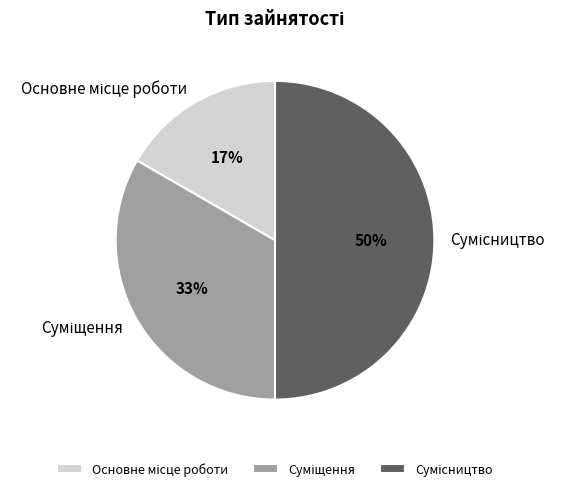

To the nearest percent, what is the difference between the largest and smallest slice percentages?

33%